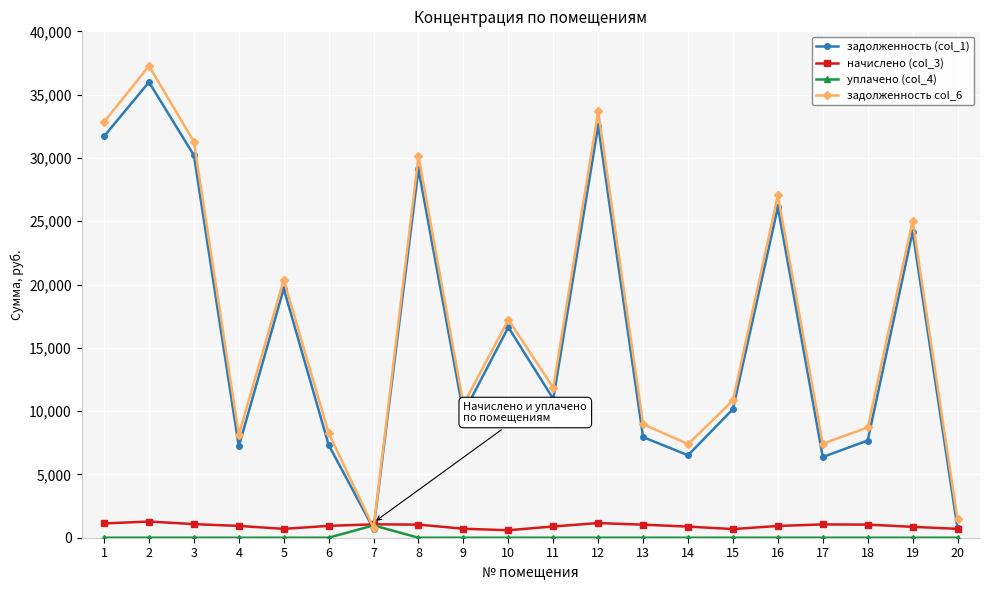

What are all the series names shown in the legend?

задолженность (col_1), начислено (col_3), уплачено (col_4), задолженность col_6